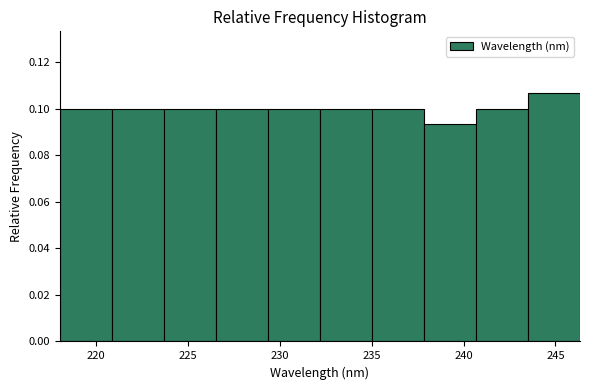

Reading left to right, list every bar in this chart as the range it spans on the x-axis followed by its height. Neither the bar edges nor the heights are printed on the chart, so give them approximately, as read against the axes.

218.0 to 221.0: 0.100
221.0 to 223.5: 0.100
223.5 to 226.5: 0.100
226.5 to 229.5: 0.100
229.5 to 232.0: 0.100
232.0 to 235.0: 0.100
235.0 to 238.0: 0.100
238.0 to 240.5: 0.094
240.5 to 243.5: 0.100
243.5 to 246.5: 0.106